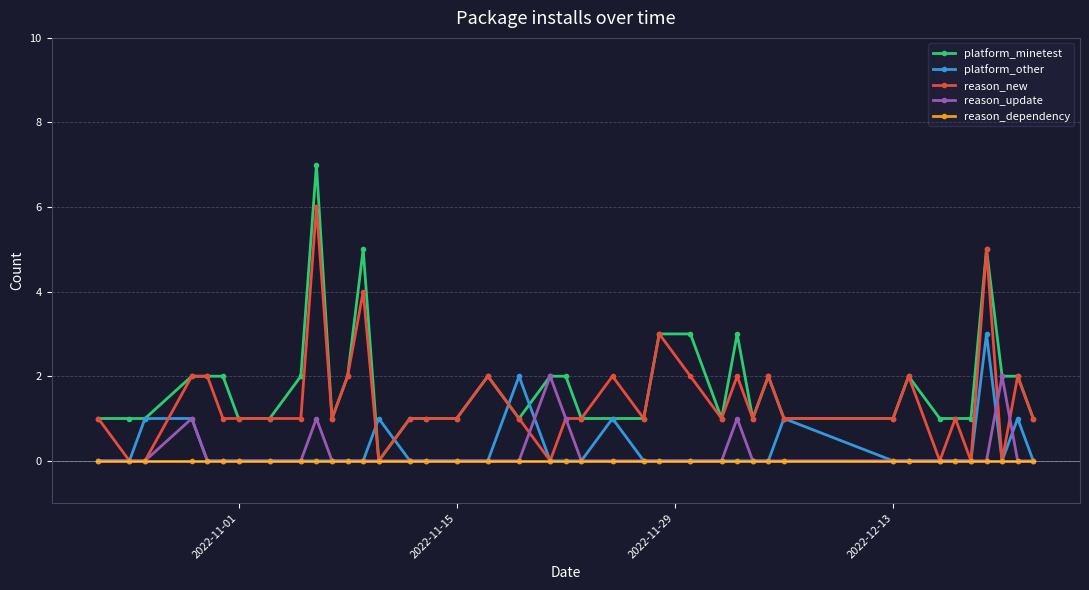

How many lines are shown in the chart?

5